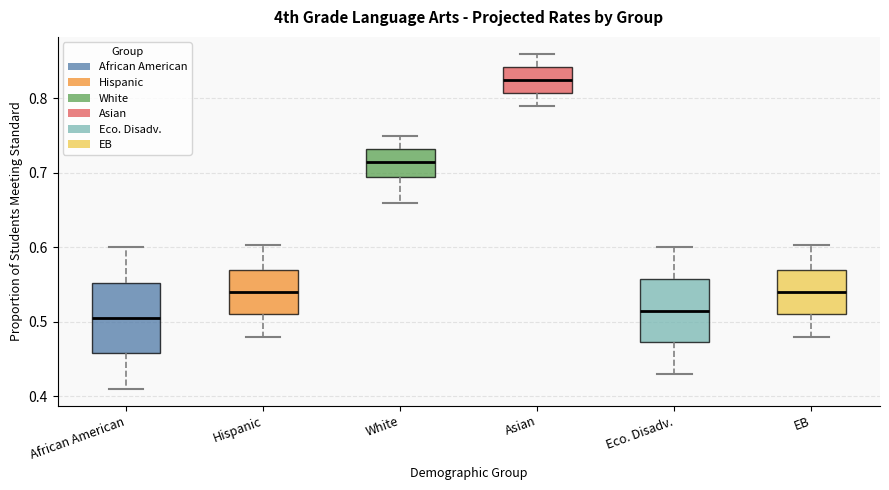

Reading left to right, read every box against the y-axis: the position of its median line, the range the box covers, and the ends of its whiskers. The values are not printed on the chart, so give them approximately, as read against the axis.

African American: median 0.51, box 0.46 to 0.55, whiskers 0.41 to 0.60
Hispanic: median 0.54, box 0.51 to 0.57, whiskers 0.48 to 0.60
White: median 0.72, box 0.70 to 0.73, whiskers 0.66 to 0.75
Asian: median 0.83, box 0.81 to 0.84, whiskers 0.79 to 0.86
Eco. Disadv.: median 0.52, box 0.47 to 0.56, whiskers 0.43 to 0.60
EB: median 0.54, box 0.51 to 0.57, whiskers 0.48 to 0.60